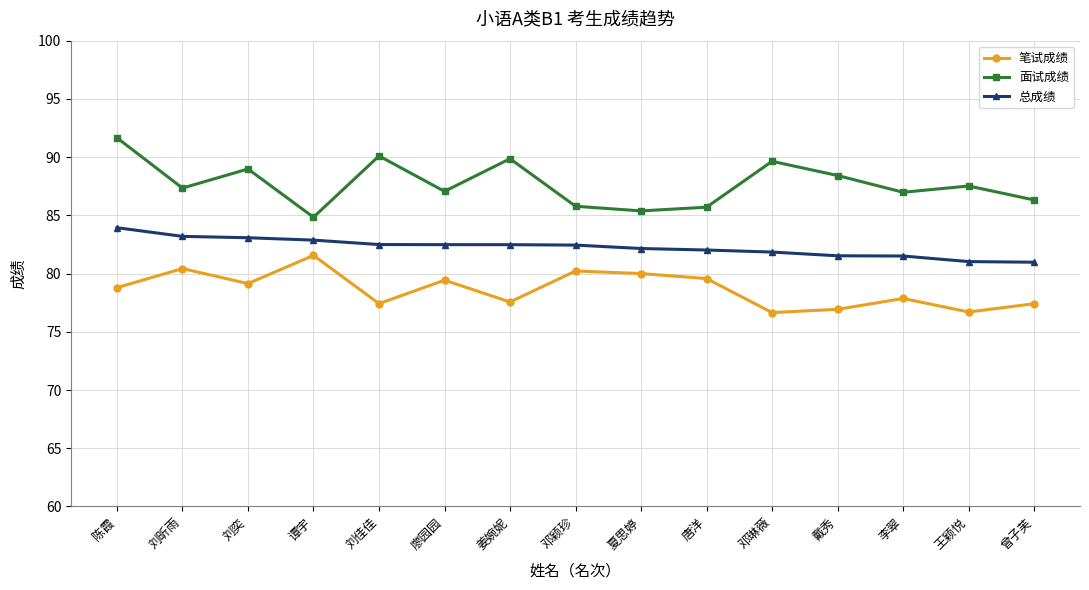

What is the spread (max minus min) of values at 邓颖珍?

5.6